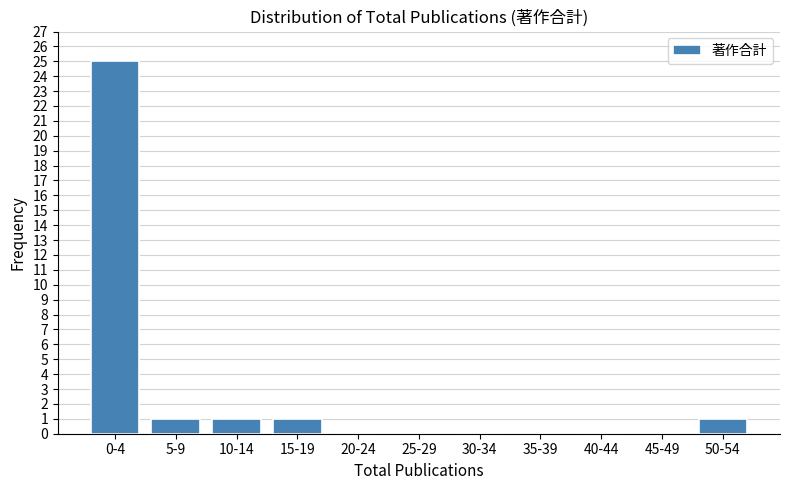

Reading left to right, transcribe all the data shown in this chart.

0-4=25	5-9=1	10-14=1	15-19=1	20-24=0	25-29=0	30-34=0	35-39=0	40-44=0	45-49=0	50-54=1